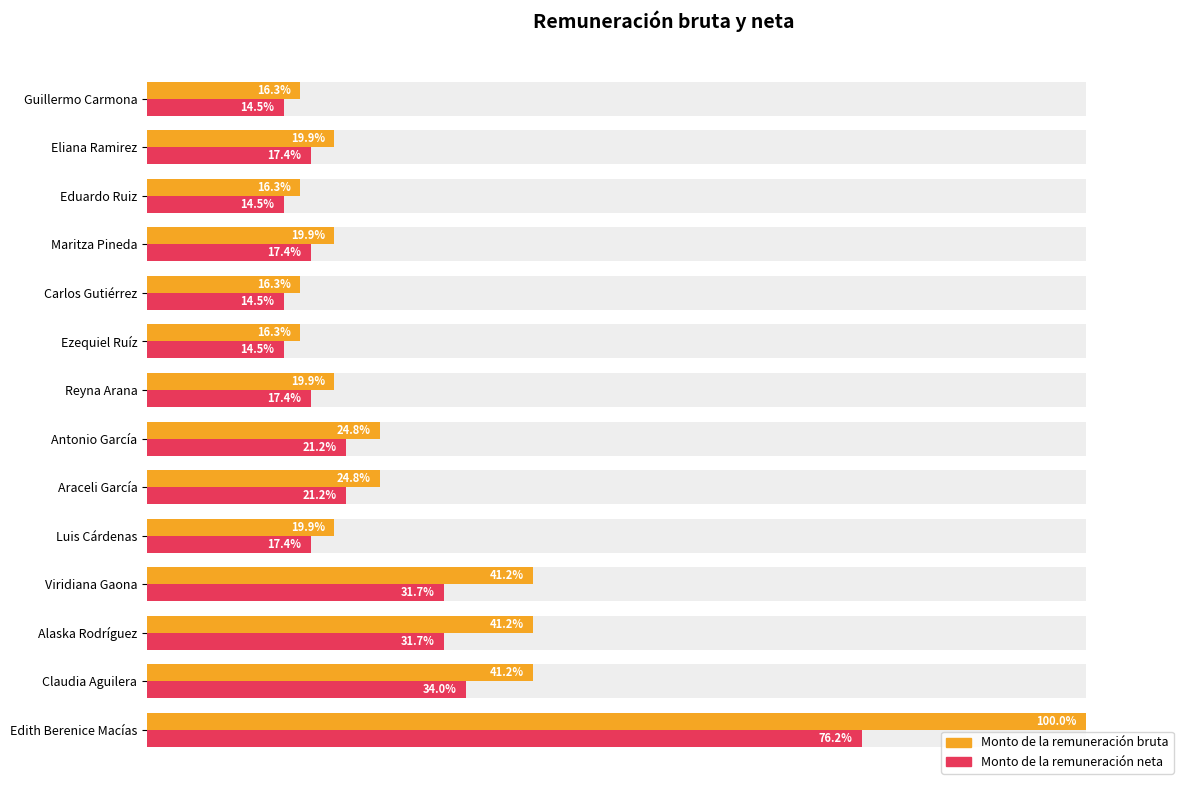

What is the value of the Monto de la remuneración neta bar at the 13th from the left?

17.4